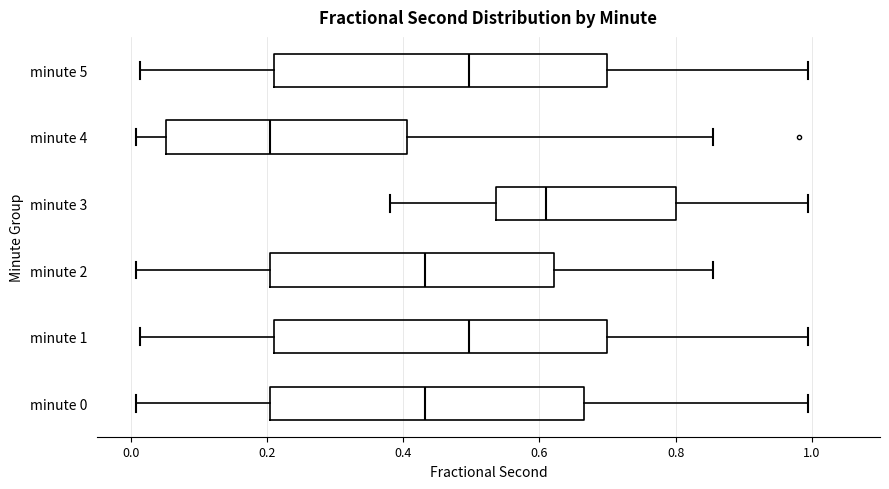

Reading bottom to top, read every box against the x-axis: the position of its median line, the range the box covers, and the ends of its whiskers. The values are not printed on the chart, so give them approximately, as read against the axis.

minute 0: median 0.44, box 0.20 to 0.66, whiskers 0.00 to 1.00
minute 1: median 0.50, box 0.20 to 0.70, whiskers 0.02 to 1.00
minute 2: median 0.44, box 0.20 to 0.62, whiskers 0.00 to 0.86
minute 3: median 0.60, box 0.54 to 0.80, whiskers 0.38 to 1.00
minute 4: median 0.20, box 0.06 to 0.40, whiskers 0.00 to 0.86
minute 5: median 0.50, box 0.20 to 0.70, whiskers 0.02 to 1.00